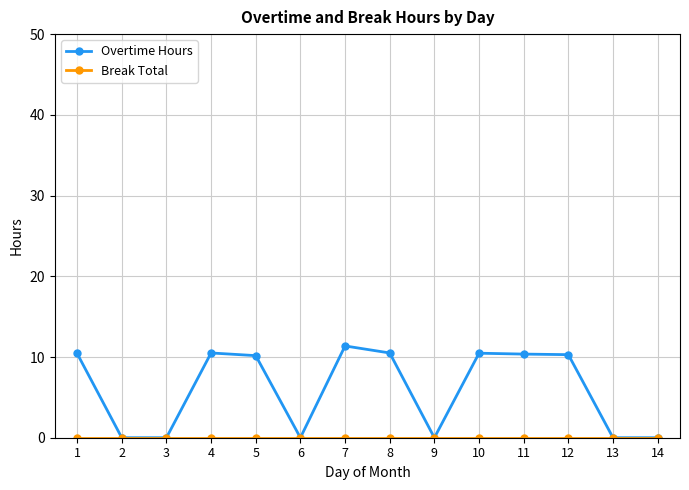

True or false: Overtime Hours has more than 0 points higher than both neighbors.

True